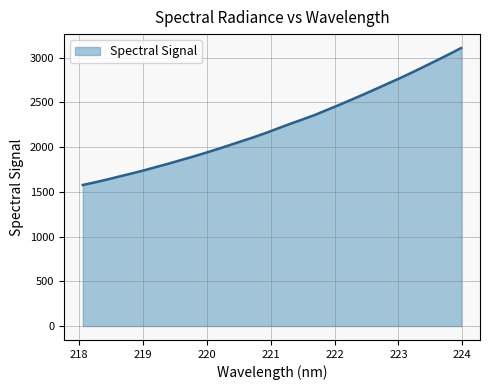

What is the difference between the maximum and minimum values?

1530.9